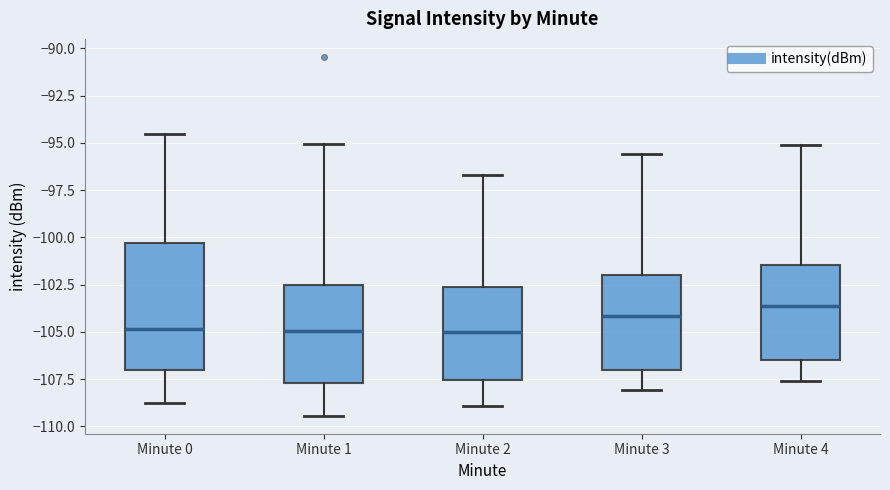

Reading left to right, transcribe this box plot: for each box, give where its median line is, the range the box spans, and where its two whiskers end, as read against the y-axis. The values are not printed on the chart, so give them approximately, as read against the axis.

Minute 0: median -105.0, box -107.0 to -100.5, whiskers -109.0 to -94.5
Minute 1: median -105.0, box -107.5 to -102.5, whiskers -109.5 to -95.0
Minute 2: median -105.0, box -107.5 to -102.5, whiskers -109.0 to -96.5
Minute 3: median -104.0, box -107.0 to -102.0, whiskers -108.0 to -95.5
Minute 4: median -103.5, box -106.5 to -101.5, whiskers -107.5 to -95.0